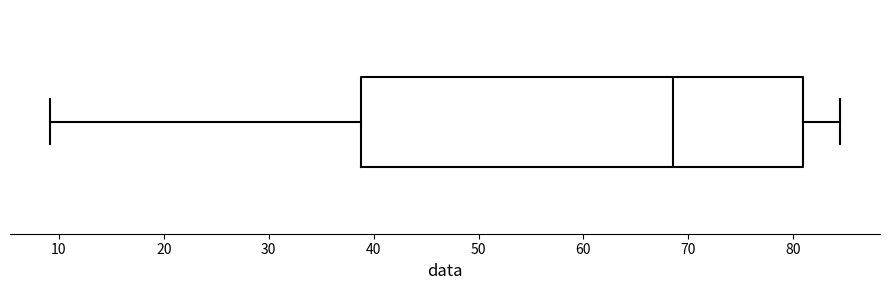

Transcribe this box plot: give where the median line is, the range the box spans, and where the two whiskers end, as read against the x-axis. The values are not printed on the chart, so give them approximately, as read against the axis.

median 69, box 39 to 81, whiskers 9 to 85